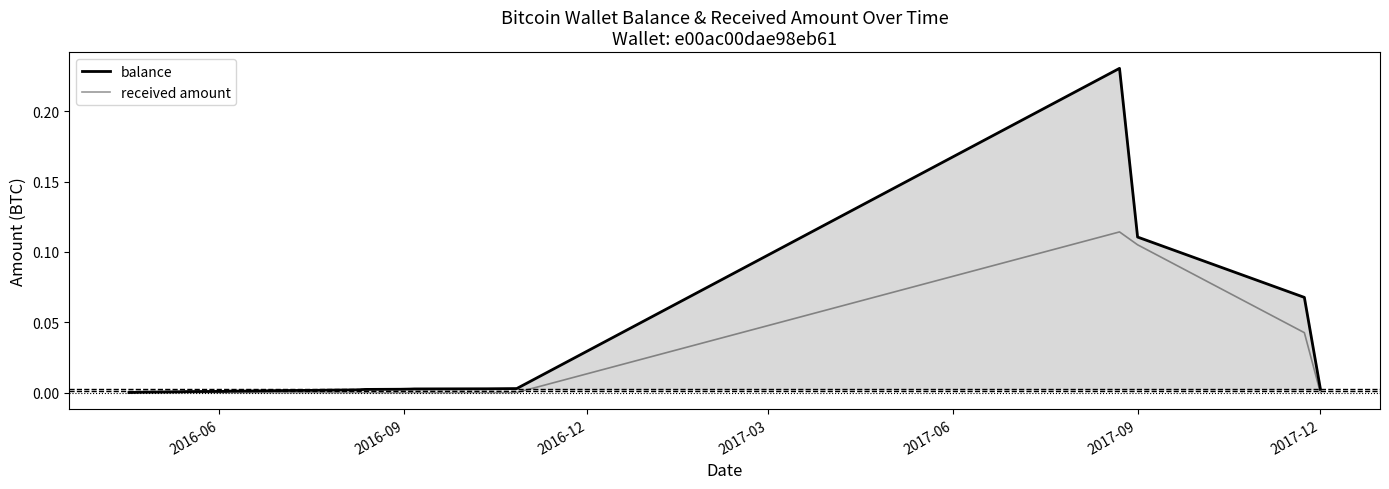

Is the value of received amount at 13 greater than the value of balance at 9?

No